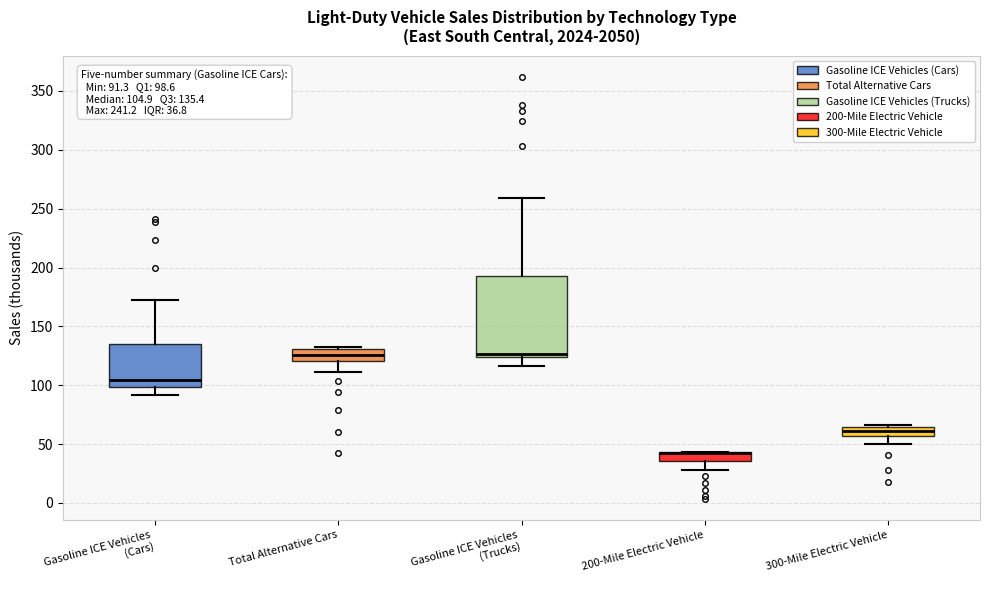

Which box is the tallest, from its lower edge to its upper edge?

Gasoline ICE Vehicles (Trucks)